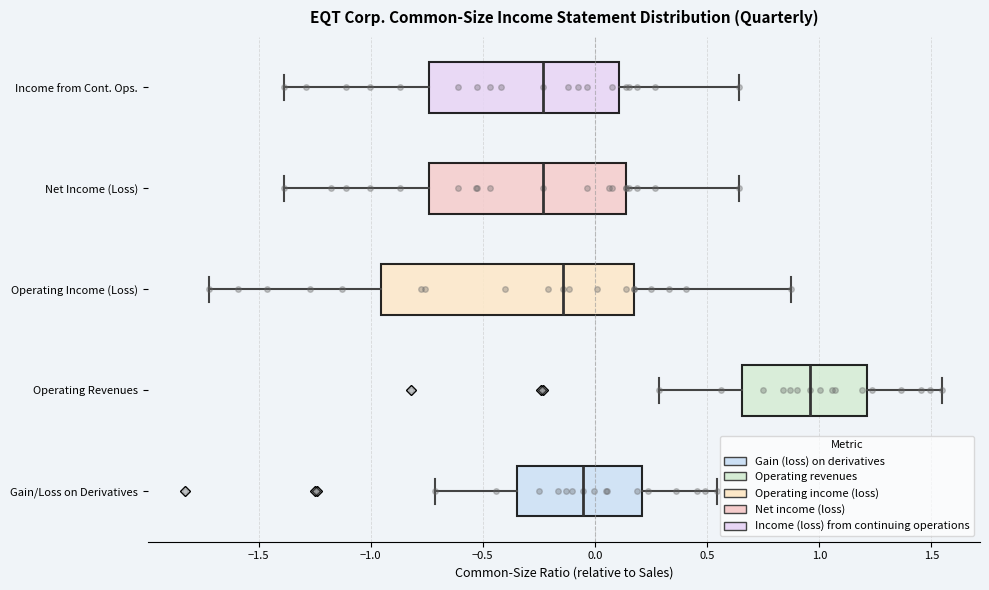

Where does the left whisker of the box for Income from Cont. Ops. end on the x-axis? The values are not printed on the chart, so give them approximately, as read against the axis.

-1.40